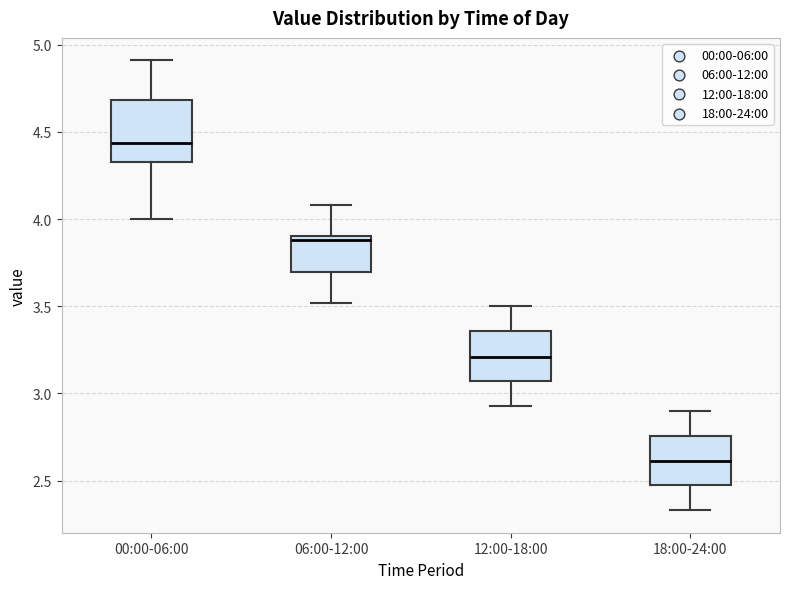

Reading left to right, transcribe this box plot: for each box, give where its median line is, the range the box spans, and where its two whiskers end, as read against the y-axis. The values are not printed on the chart, so give them approximately, as read against the axis.

00:00-06:00: median 4.45, box 4.35 to 4.70, whiskers 4.00 to 4.90
06:00-12:00: median 3.90 (just below the box's upper edge), box 3.70 to 3.90, whiskers 3.50 to 4.10
12:00-18:00: median 3.20, box 3.05 to 3.35, whiskers 2.95 to 3.50
18:00-24:00: median 2.60, box 2.45 to 2.75, whiskers 2.35 to 2.90